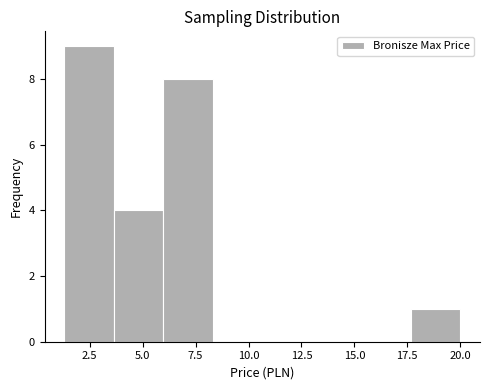

What is the height of the bar covering 3.5 to 6.0 on the x-axis? Neither the bar edges nor the heights are printed on the chart, so give them approximately, as read against the axes.

4